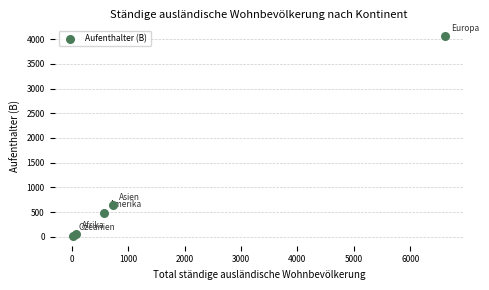

What Y value in the scatter plot is closest to 2039?

640